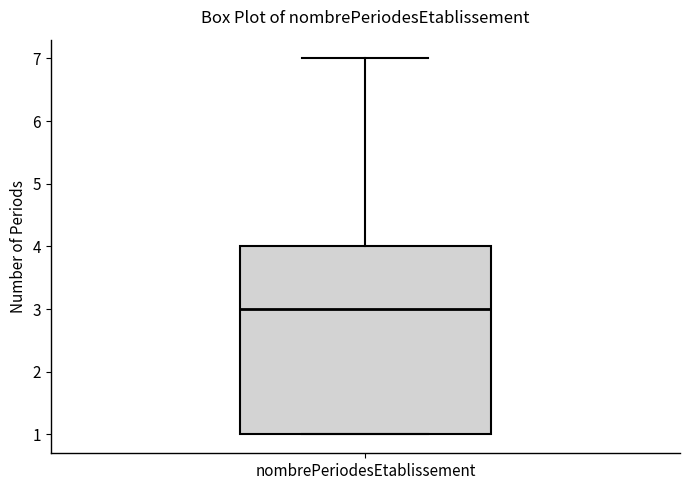

Read this box plot against the y-axis: the position of the median line, the range covered by the box, and the ends of both whiskers. The values are not printed on the chart, so give them approximately, as read against the axis.

median 3, box 1 to 4, whiskers 1 to 7